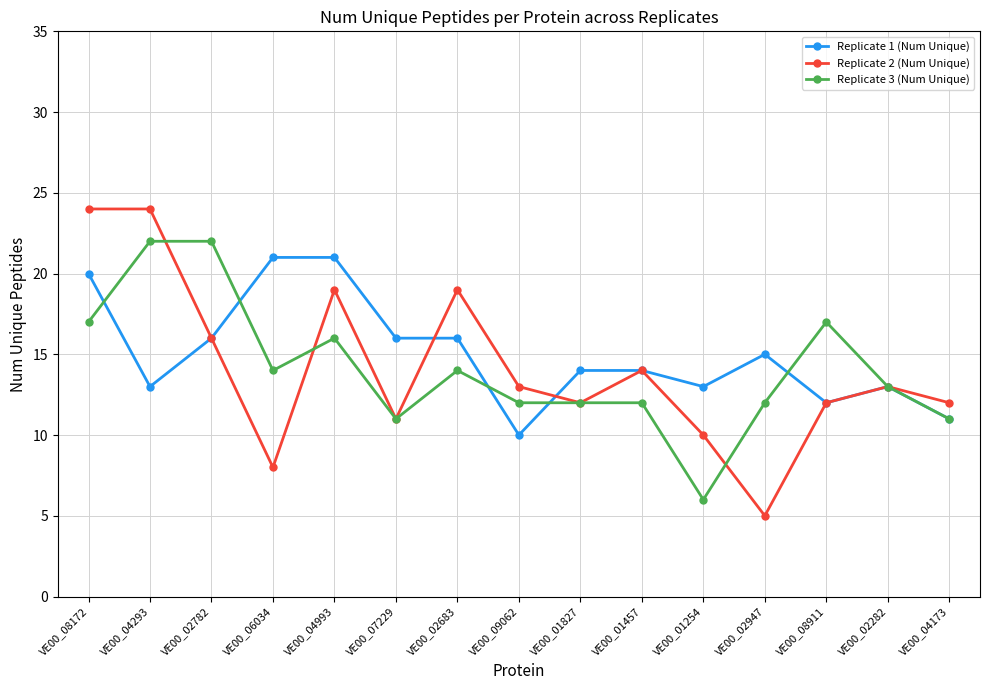

List the series in order of their peak value, lowest first.

Replicate 1 (Num Unique), Replicate 3 (Num Unique), Replicate 2 (Num Unique)